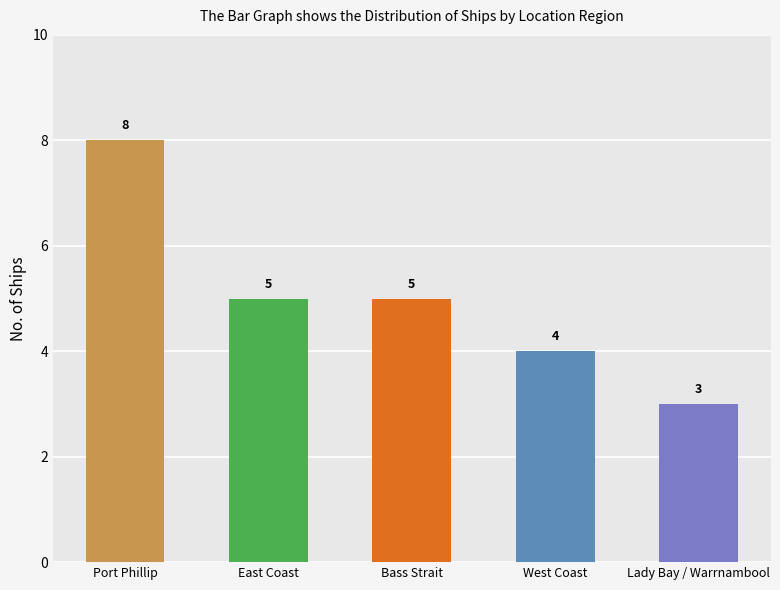

How many values are below 5?

2